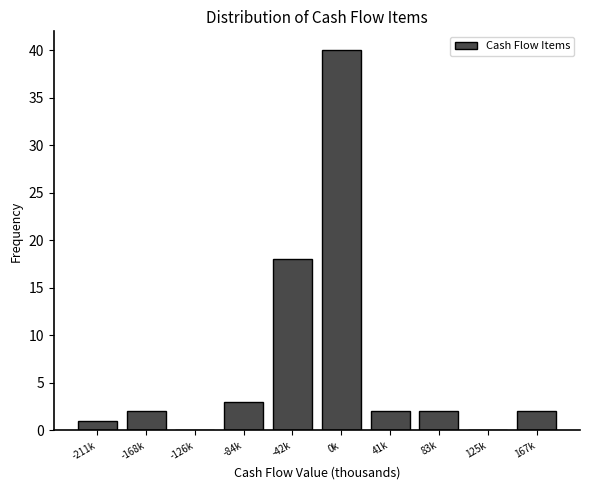

Reading left to right, extract all data points from this chart.

-211k=1	-168k=2	-126k=0	-84k=3	-42k=18	0k=40	41k=2	83k=2	125k=0	167k=2